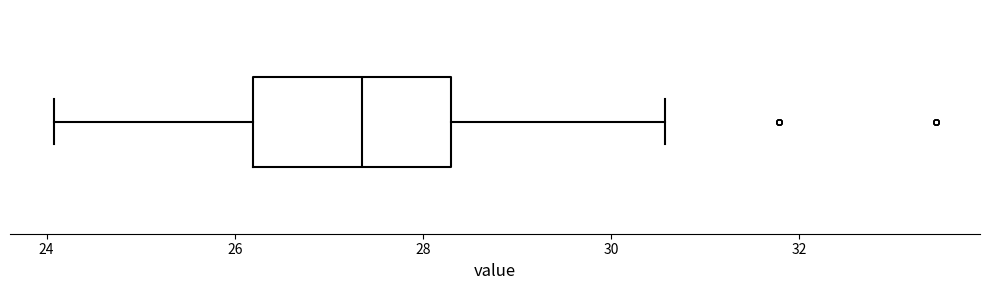

Read this box plot against the x-axis: the position of the median line, the range covered by the box, and the ends of both whiskers. The values are not printed on the chart, so give them approximately, as read against the axis.

median 27.4, box 26.2 to 28.2, whiskers 24.0 to 30.6